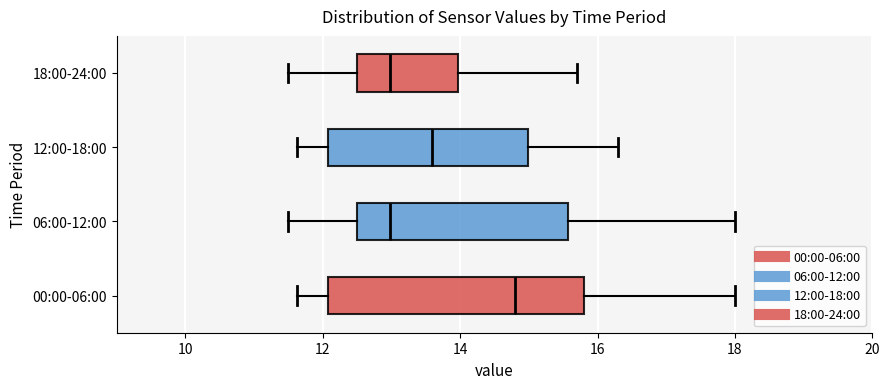

Where is the right edge of the box for 12:00-18:00 on the x-axis? The values are not printed on the chart, so give them approximately, as read against the axis.

15.0